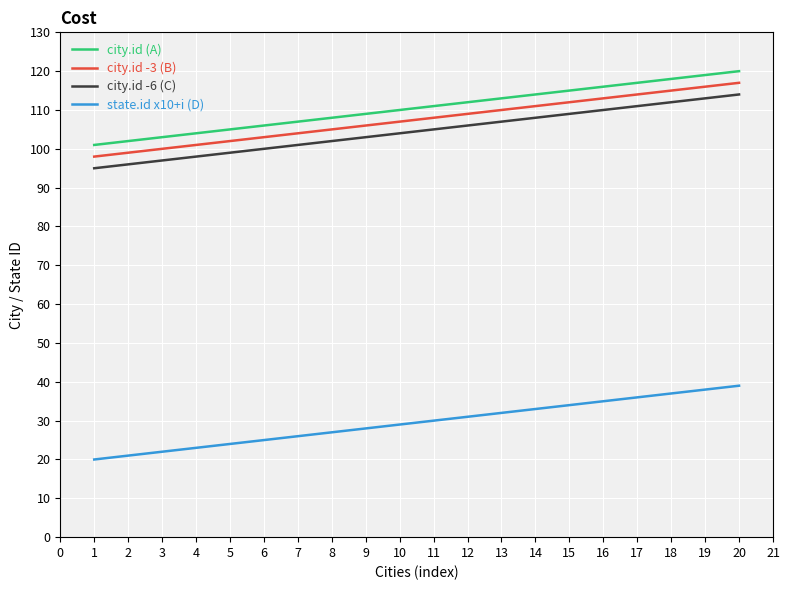

True or false: state.id x10+i (D) and city.id -3 (B) cross at least once.

False